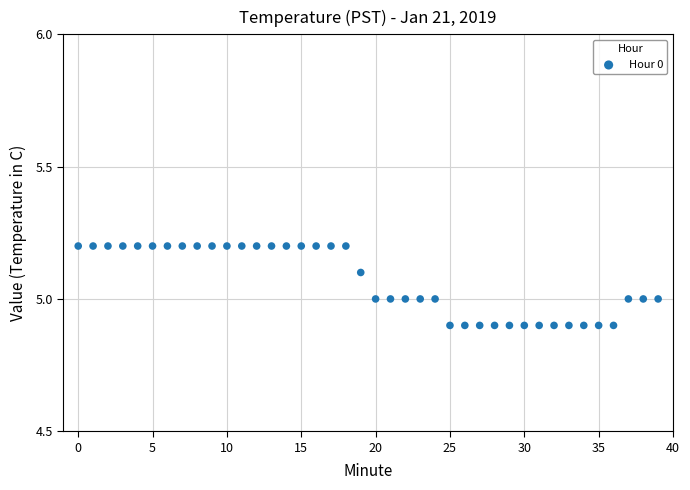

What is the range of Y values (max minus min)?

0.3